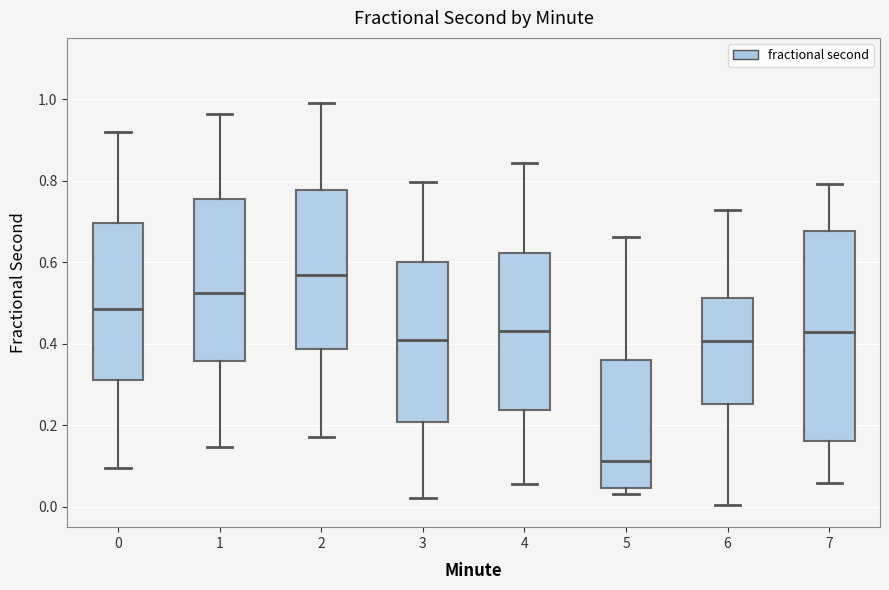

Reading left to right, read every box against the y-axis: the position of its median line, the range the box covers, and the ends of its whiskers. The values are not printed on the chart, so give them approximately, as read against the axis.

0: median 0.48, box 0.32 to 0.70, whiskers 0.10 to 0.92
1: median 0.52, box 0.36 to 0.76, whiskers 0.14 to 0.96
2: median 0.56, box 0.38 to 0.78, whiskers 0.18 to 0.98
3: median 0.40, box 0.20 to 0.60, whiskers 0.02 to 0.80
4: median 0.44, box 0.24 to 0.62, whiskers 0.06 to 0.84
5: median 0.12, box 0.04 to 0.36, whiskers 0.04 (just below the box's lower edge) to 0.66
6: median 0.40, box 0.26 to 0.52, whiskers 0.00 to 0.72
7: median 0.42, box 0.16 to 0.68, whiskers 0.06 to 0.80